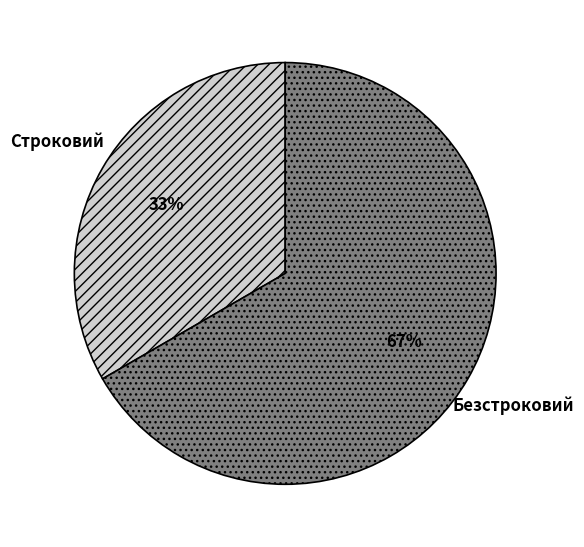

Do Безстроковий and Строковий together represent more than half of the pie?

Yes